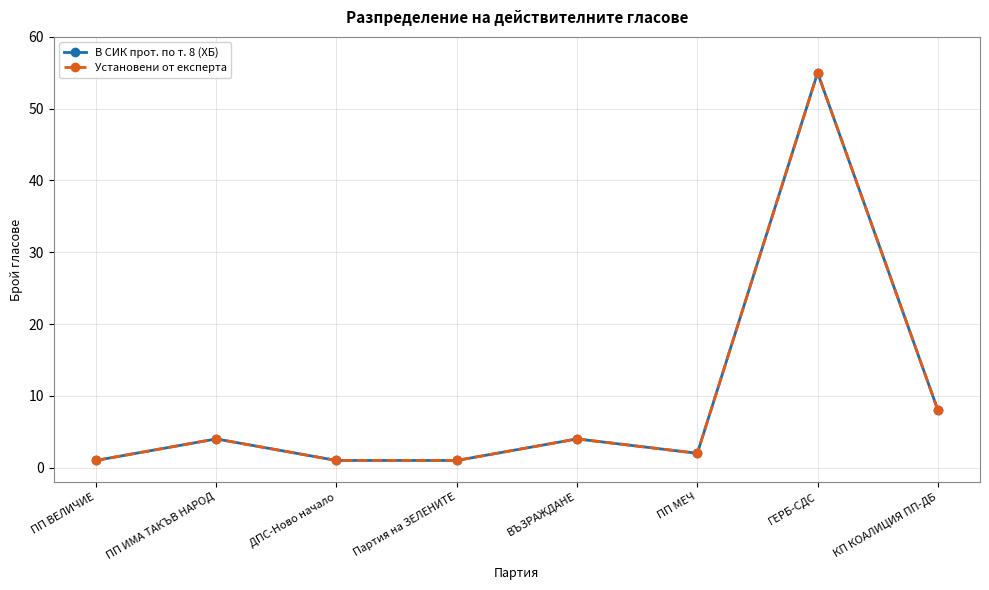

Reading right to left, extract all data points from this chart.

В СИК прот. по т. 8 (ХБ): 8	55	2	4	1	1	4	1
Установени от експерта: 8	55	2	4	1	1	4	1